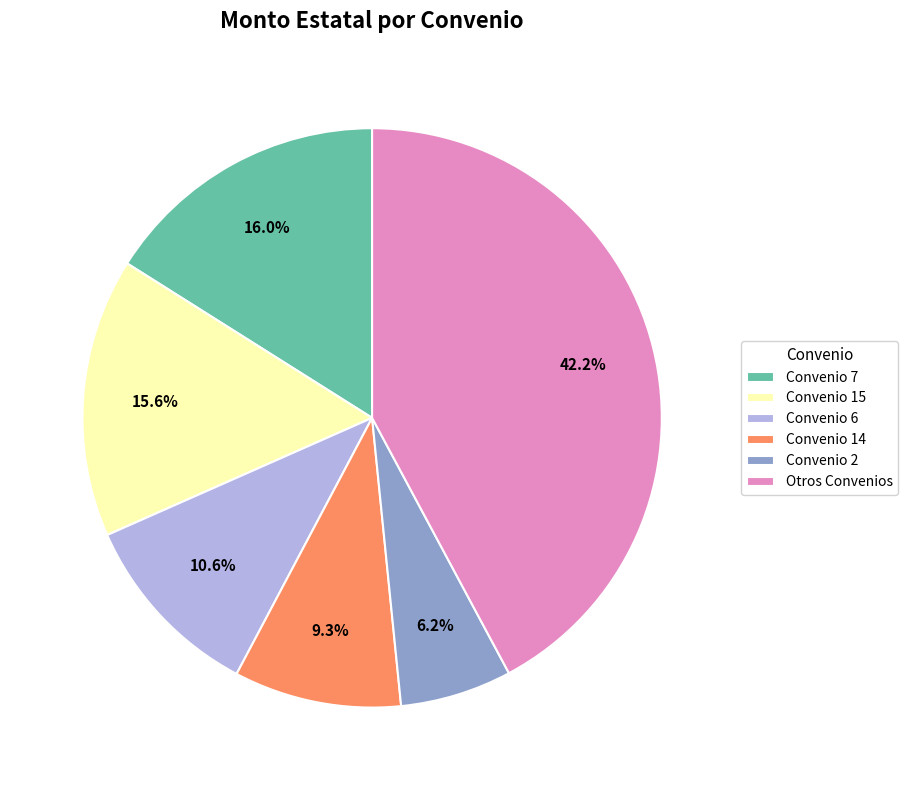

Which slice is the largest?

Otros Convenios